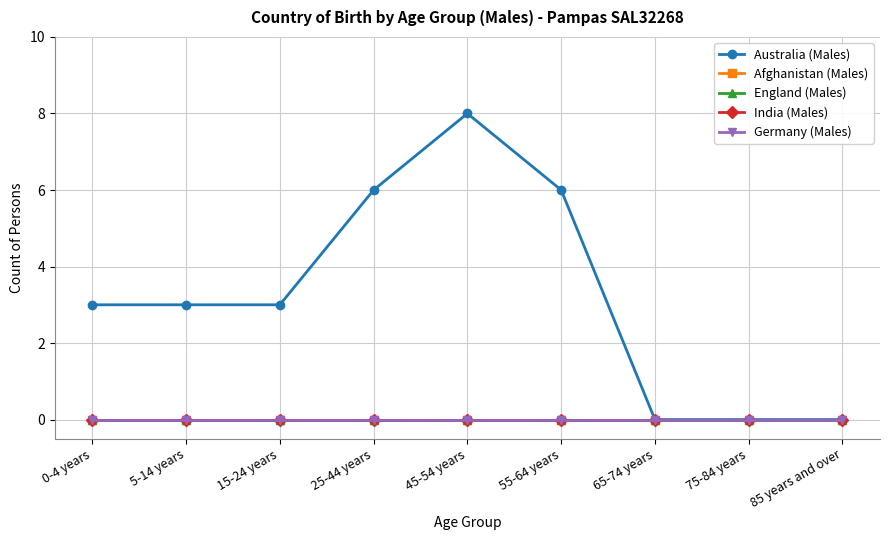

Count the number of categories in the chart.

9